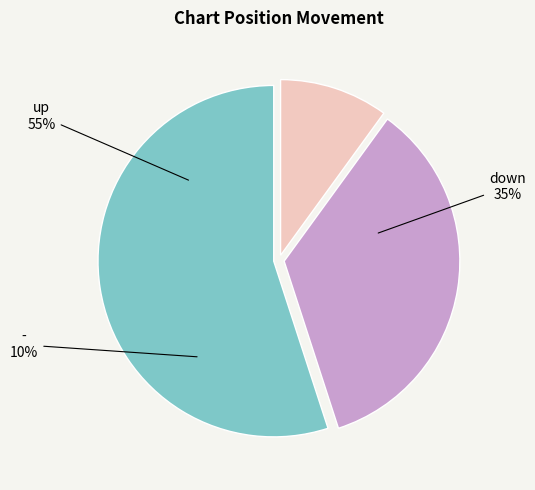

Which has a higher value, - or down?

down